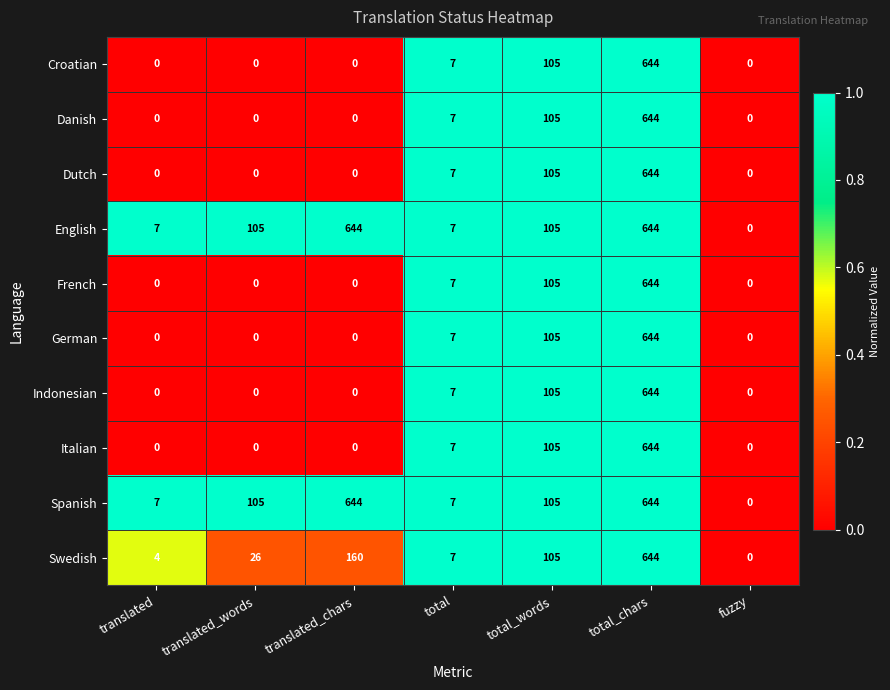

Count the number of categories in the chart.

7